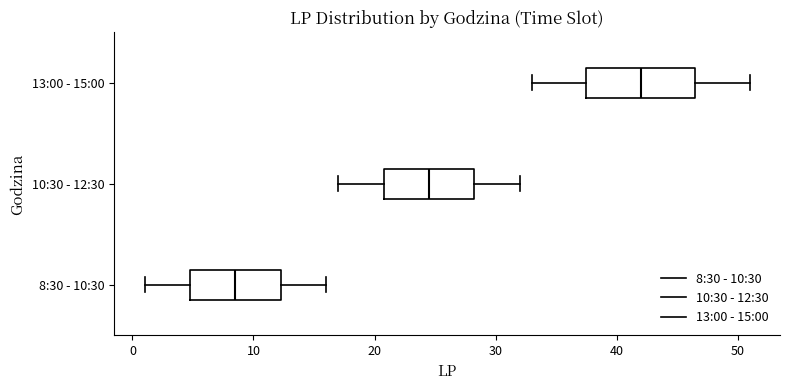

Which box is the widest, from its left edge to its right edge?

13:00 - 15:00